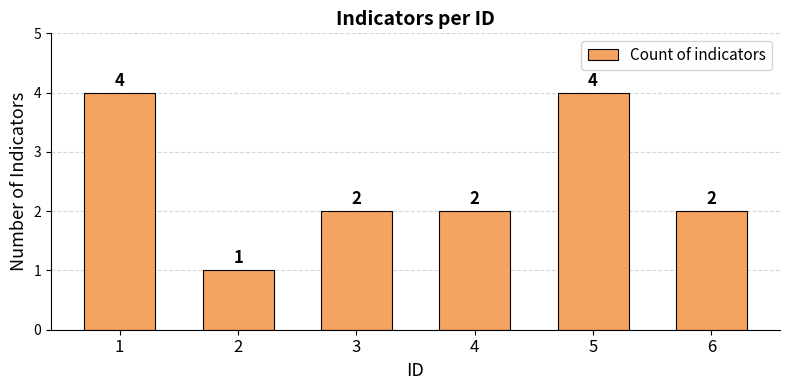

At which category does the chart reach its minimum across all series?

2